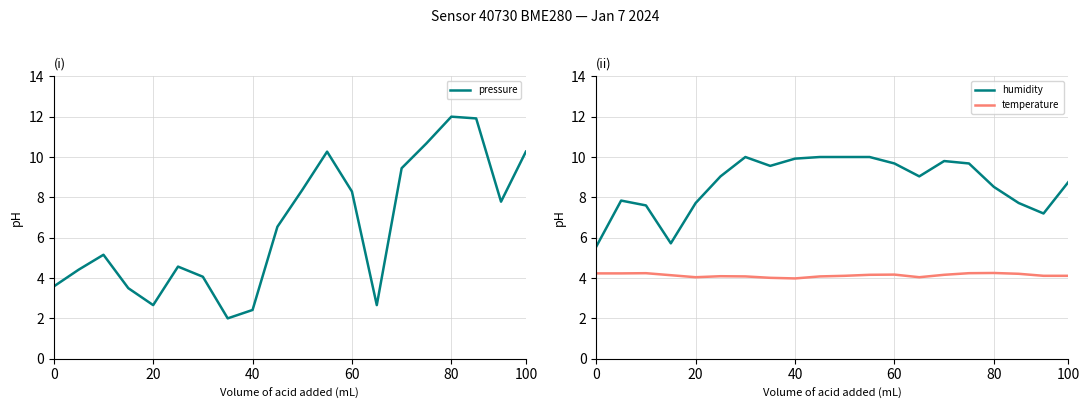

Where is temperature nearest to the value 4?

7